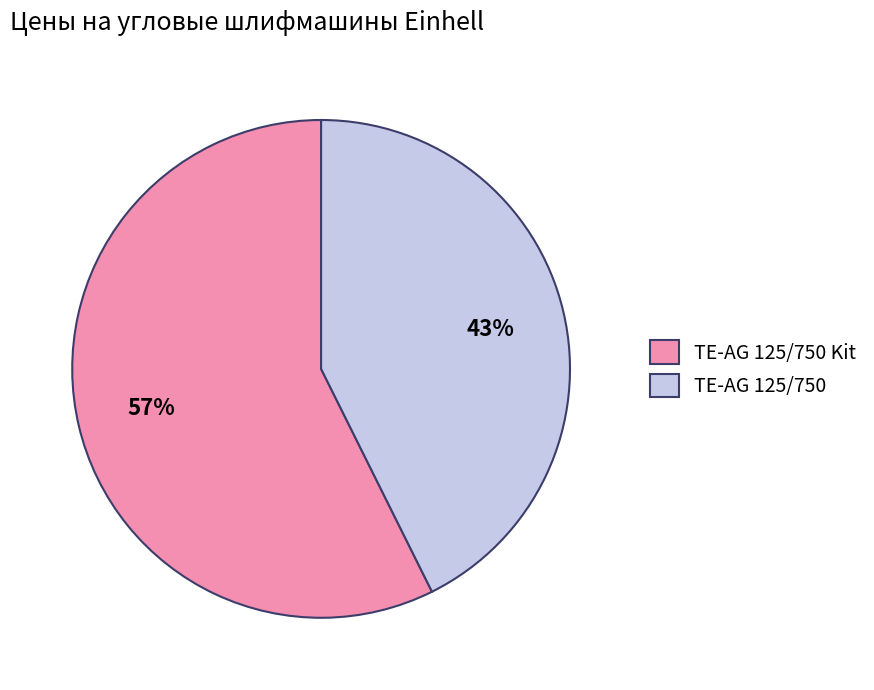

Is it true that TE-AG 125/750 Kit is 57% of the pie?

True